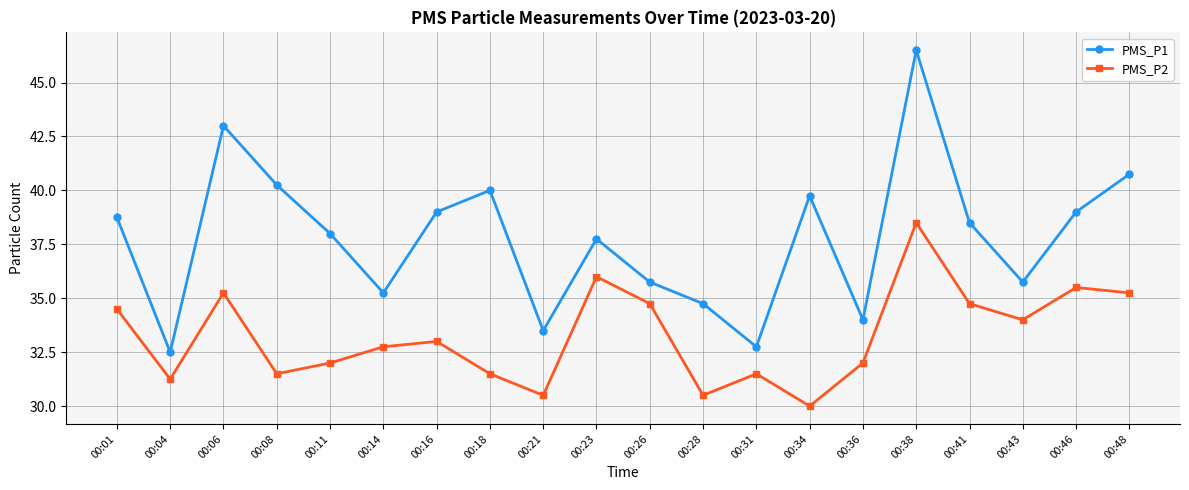

List the series in order of their overall mean, lowest first.

PMS_P2, PMS_P1